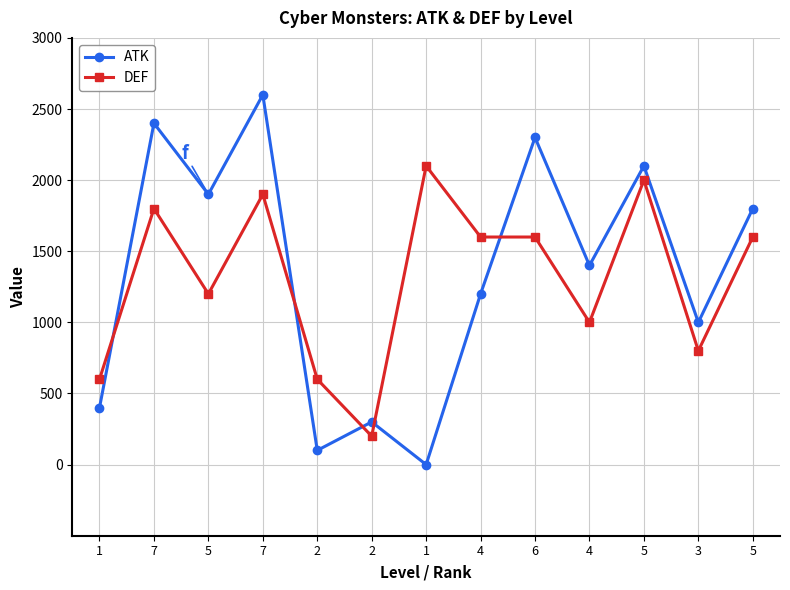

How many interior local peaks does the DEF series have?

4